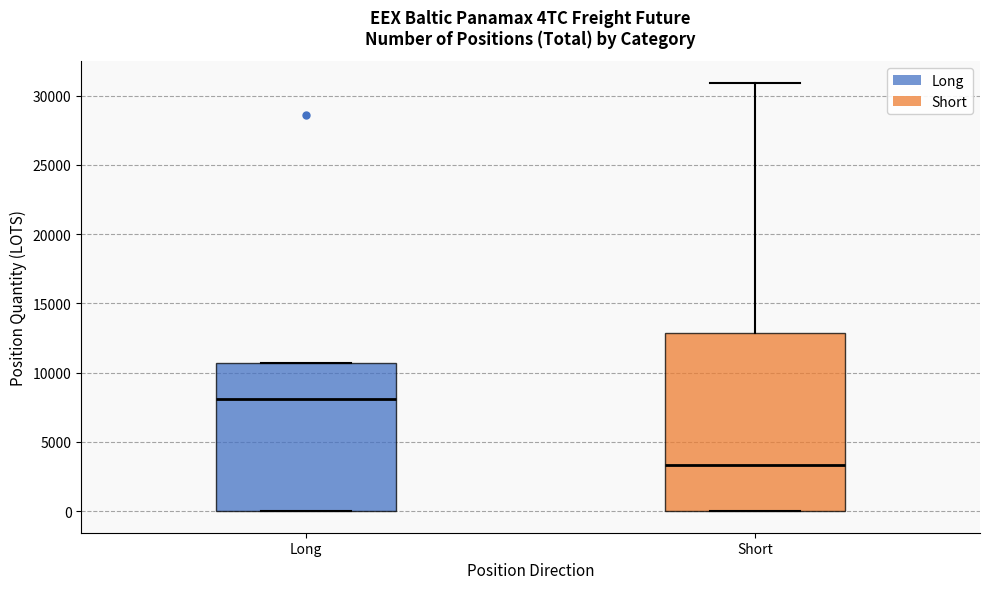

Reading left to right, transcribe this box plot: for each box, give where its median line is, the range the box spans, and where its two whiskers end, as read against the y-axis. The values are not printed on the chart, so give them approximately, as read against the axis.

Long: median 8000, box 0 to 10500, whiskers 0 to 10500
Short: median 3500, box 0 to 13000, whiskers 0 to 31000